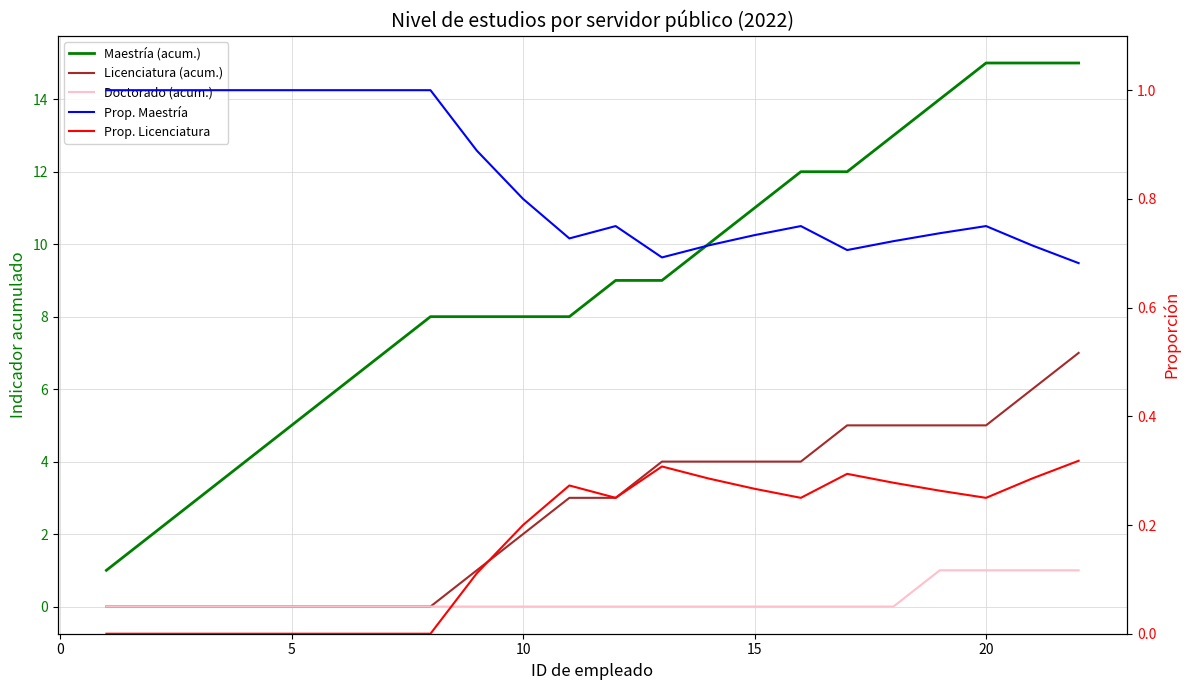

What is the sum of all Maestría (acum.) values?

195.0